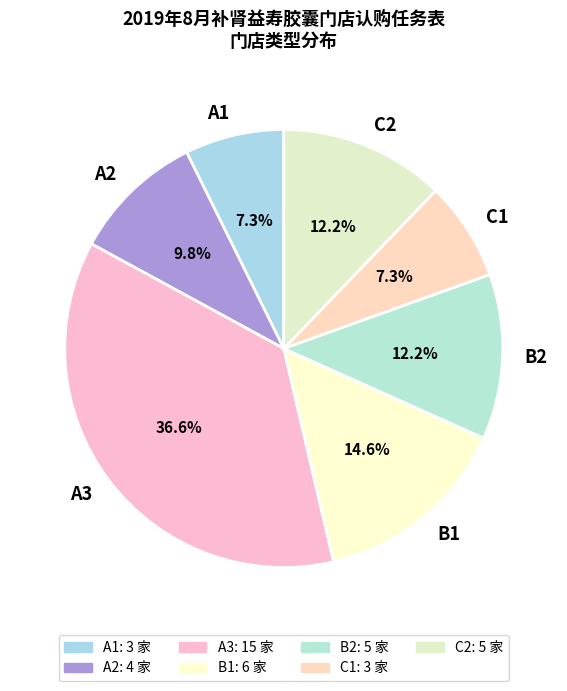

True or false: A3 accounts for 50% of the total.

False